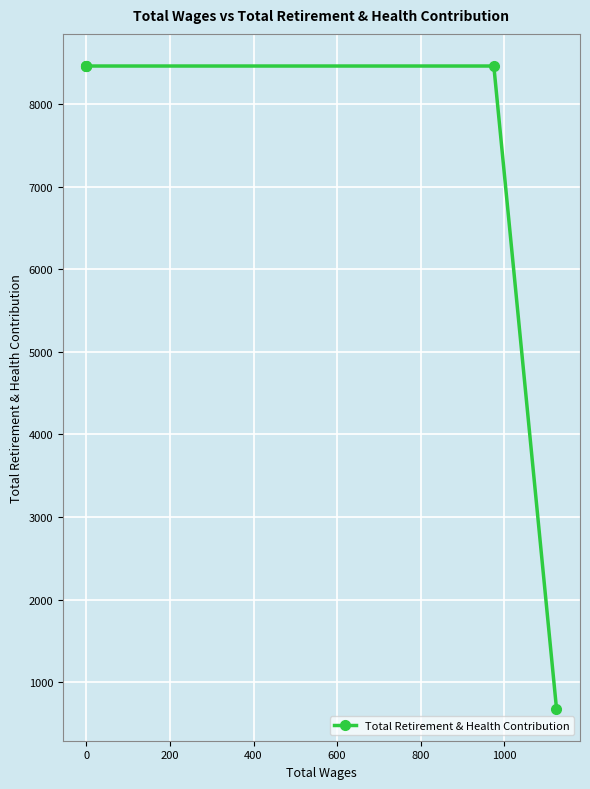

What is the difference between the maximum and minimum values?

7781